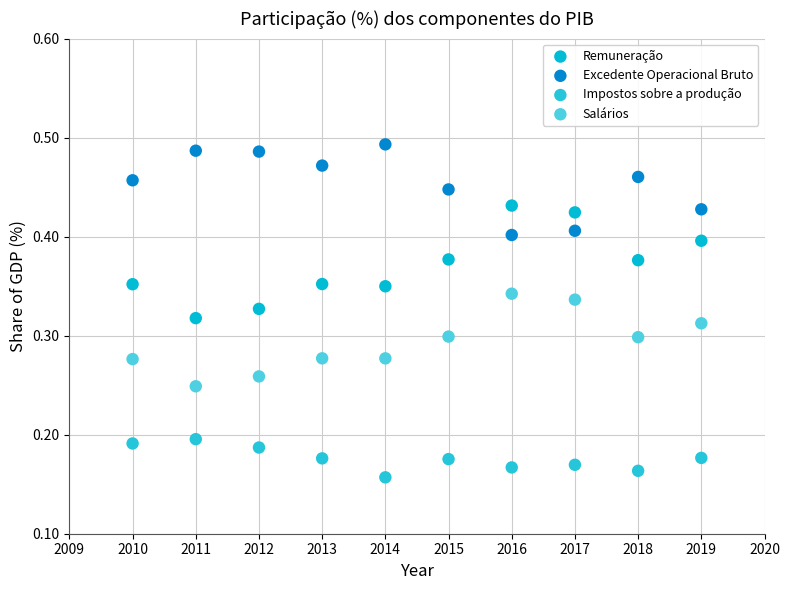

Which series contains the lowest Y value?

Impostos sobre a produção